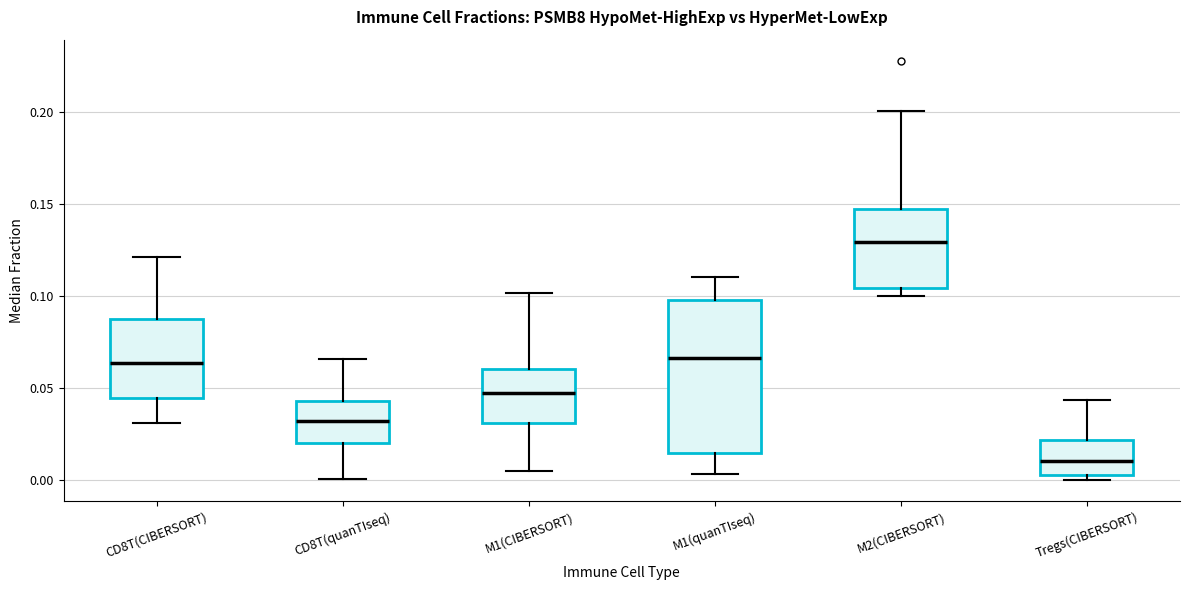

Which box's median line is the lowest?

Tregs(CIBERSORT)